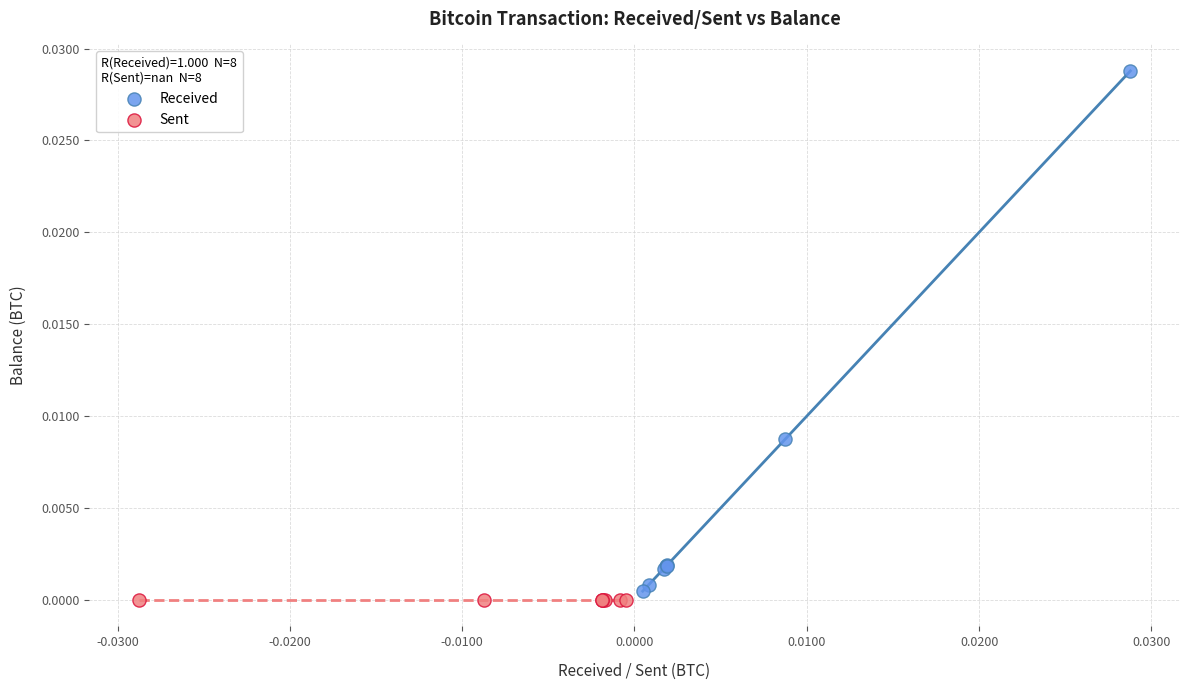

Which series reaches the minimum Y coordinate?

Sent